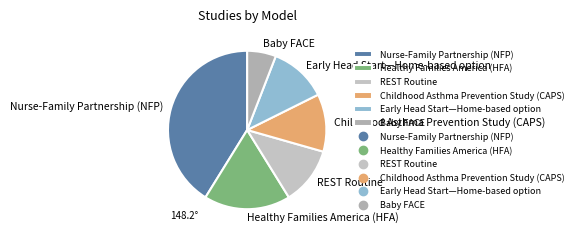

Is there any slice that represents more than half of the pie?

No